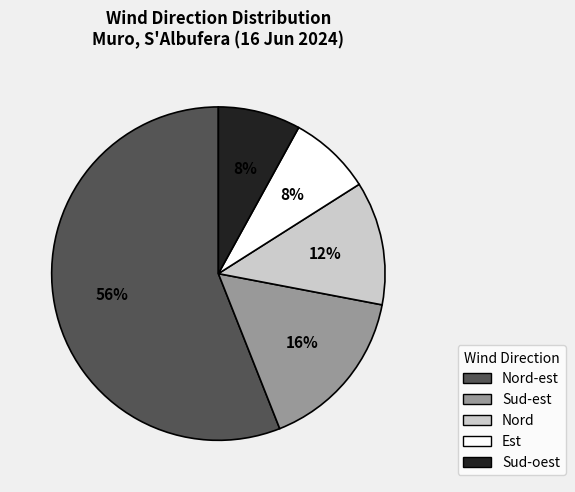

Is it true that Est is 8% of the pie?

True